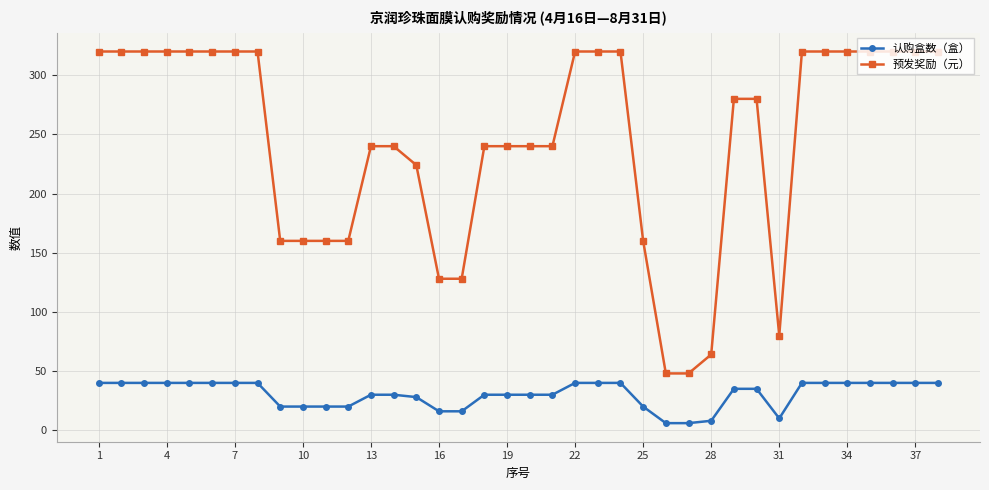

Which series has the largest total across all categories?

预发奖励（元）